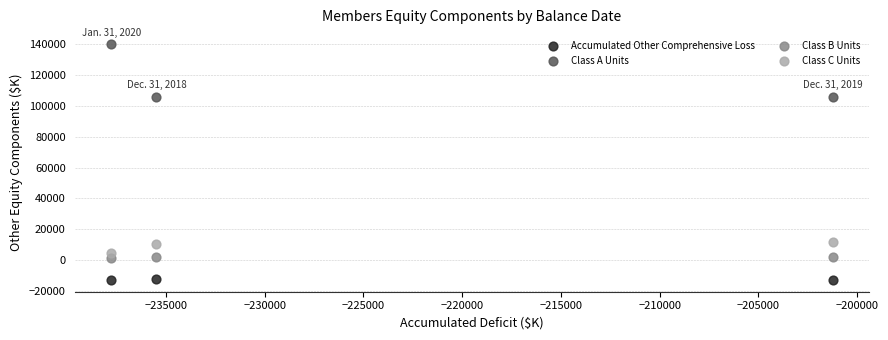

What are all the series names shown in the legend?

Accumulated Other Comprehensive Loss, Class A Units, Class B Units, Class C Units